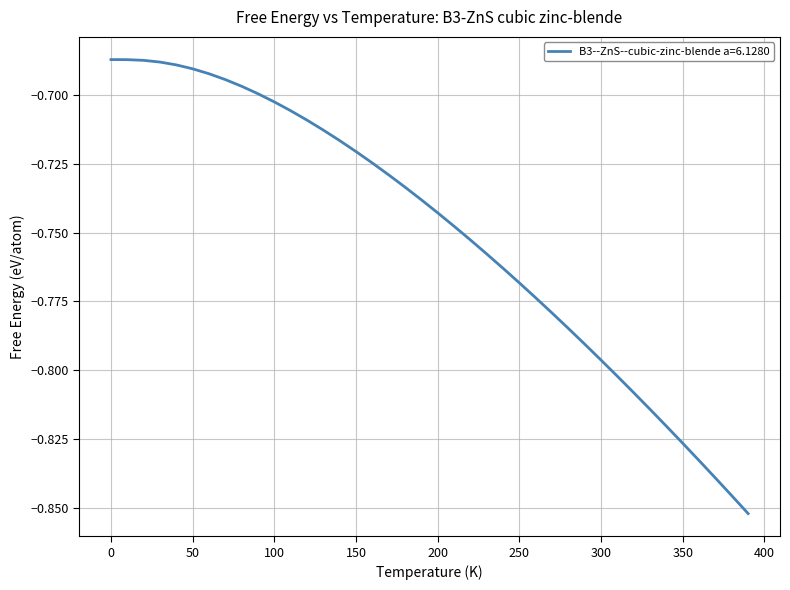

The value at 250 is -1.3. True or false?

False